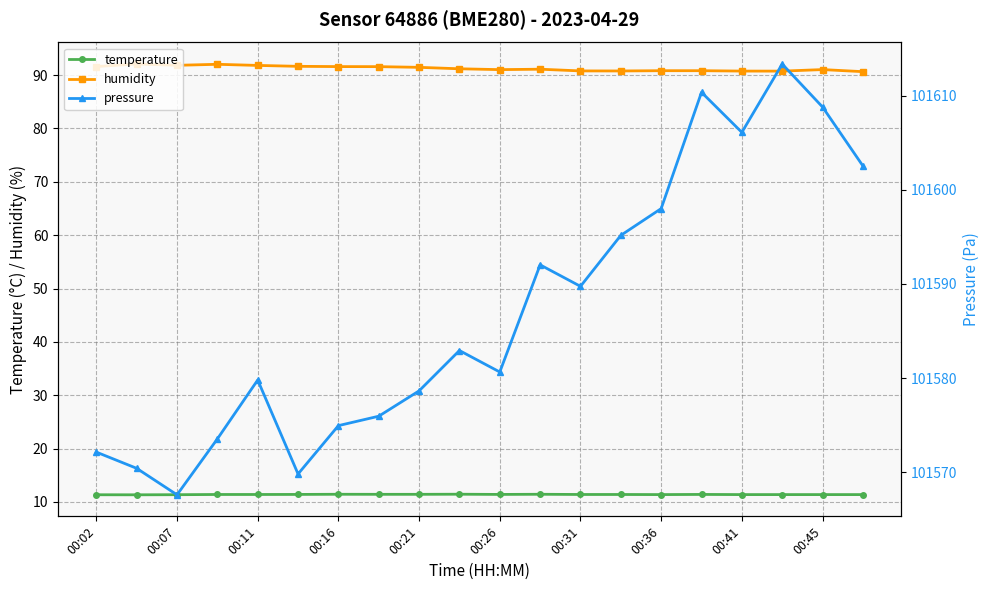

True or false: pressure has more than 1 interior local peaks.

True